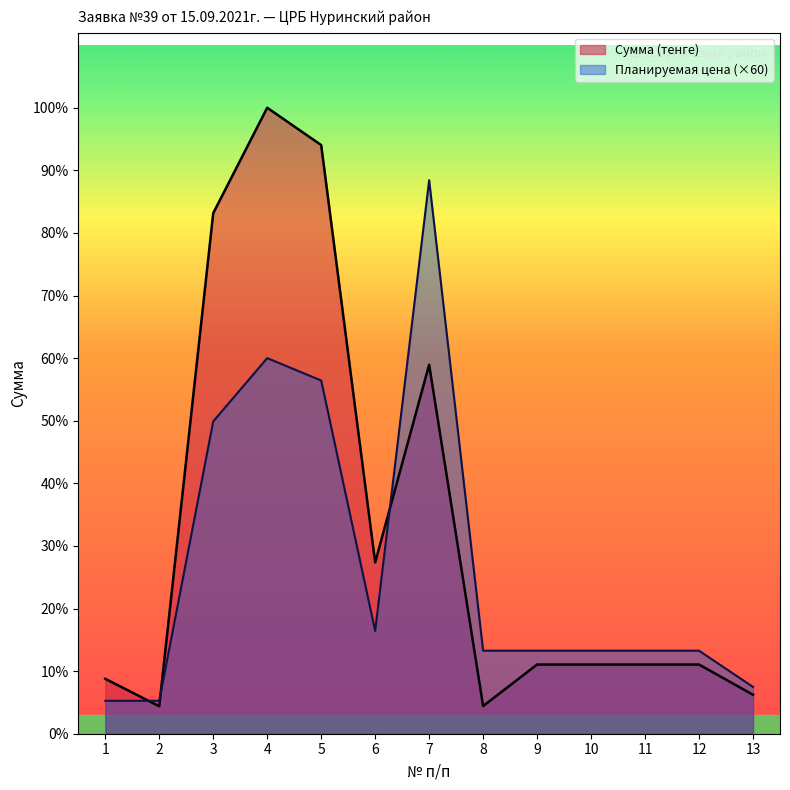

True or false: Сумма (тенге) has a value of 131197 at 6.

False